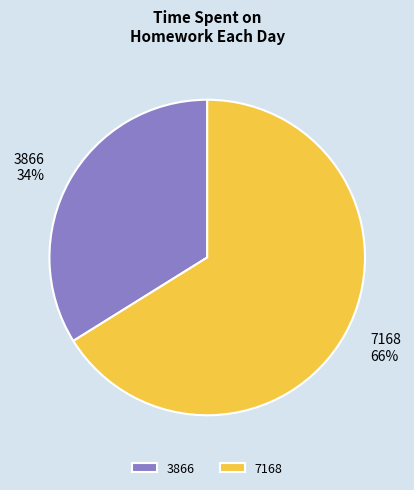

What percentage is the 7168 slice, to the nearest percent?

66%